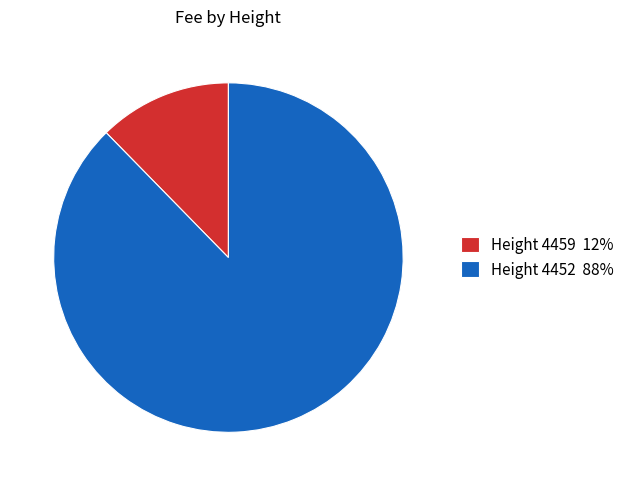

Which slice is the smallest?

Height 4459 12%